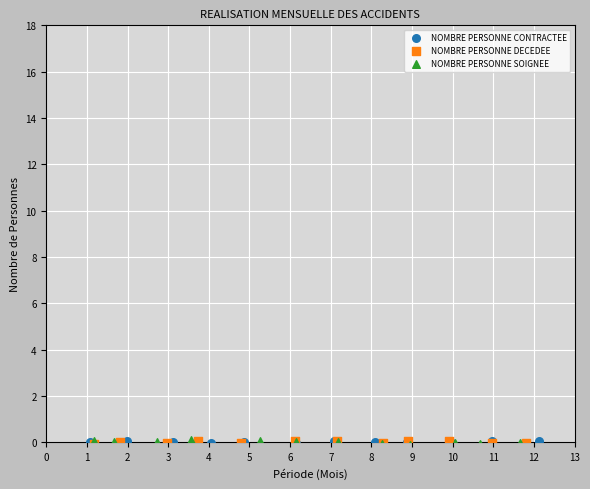

What are all the series names shown in the legend?

NOMBRE PERSONNE CONTRACTEE, NOMBRE PERSONNE DECEDEE, NOMBRE PERSONNE SOIGNEE